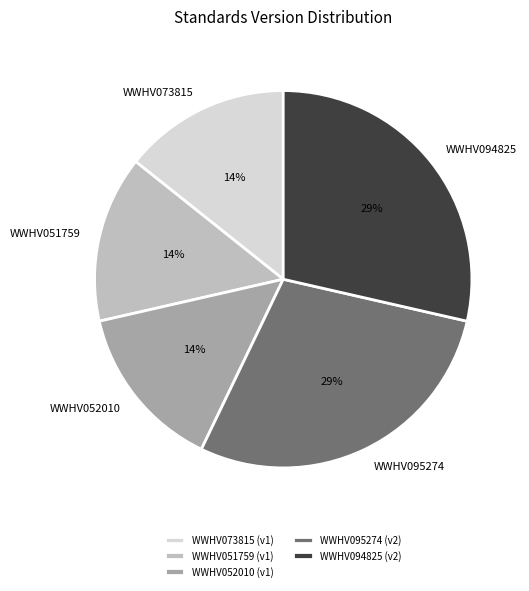

Does WWHV052010 represent more than half of the total?

No